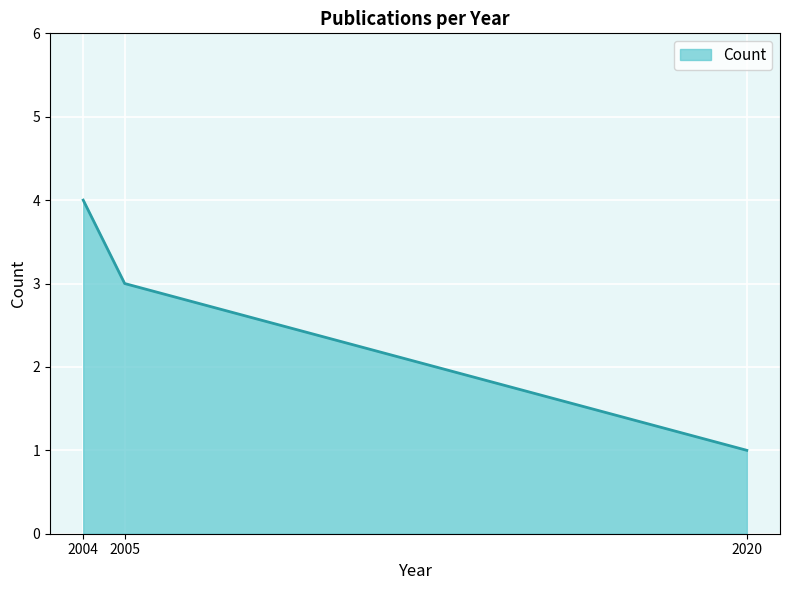

Rank the categories by value from lowest to highest.

2020, 2005, 2004